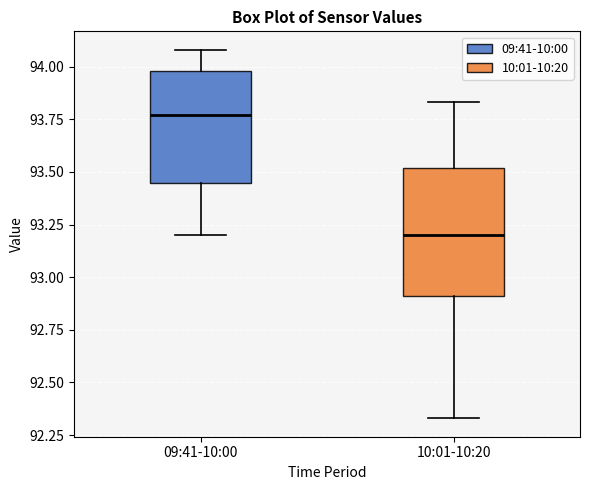

Reading left to right, transcribe this box plot: for each box, give where its median line is, the range the box spans, and where its two whiskers end, as read against the y-axis. The values are not printed on the chart, so give them approximately, as read against the axis.

09:41-10:00: median 93.75, box 93.45 to 94.00, whiskers 93.20 to 94.10
10:01-10:20: median 93.20, box 92.90 to 93.50, whiskers 92.35 to 93.85